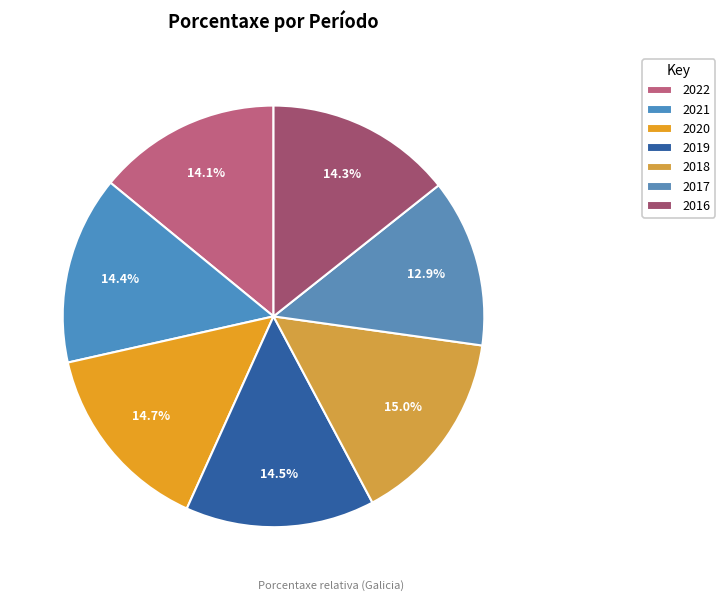

How many slices are in this pie chart?

7